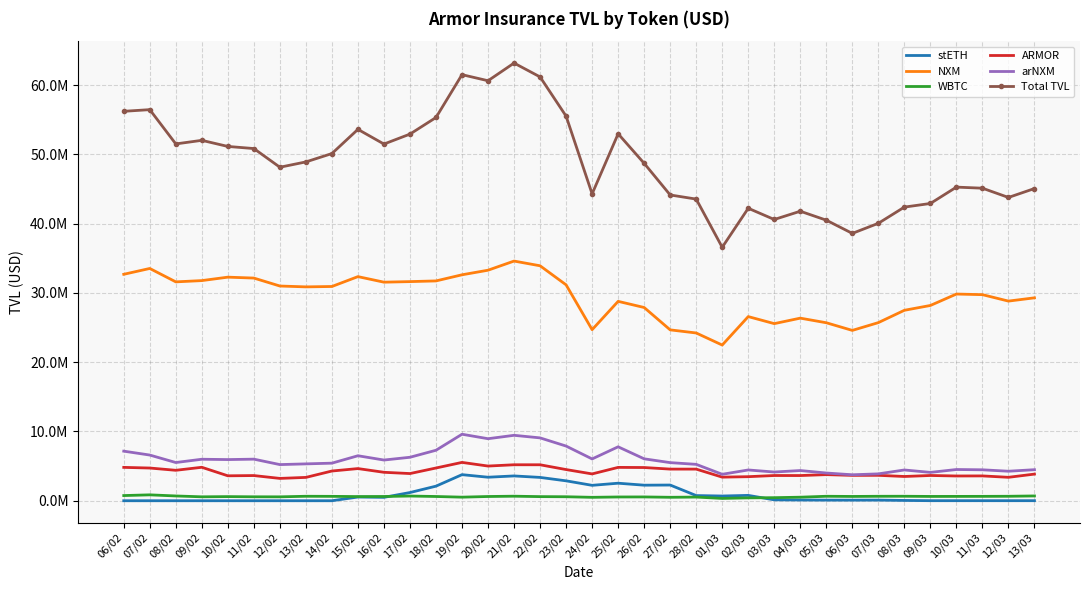

Count the number of data series in this chart.

6